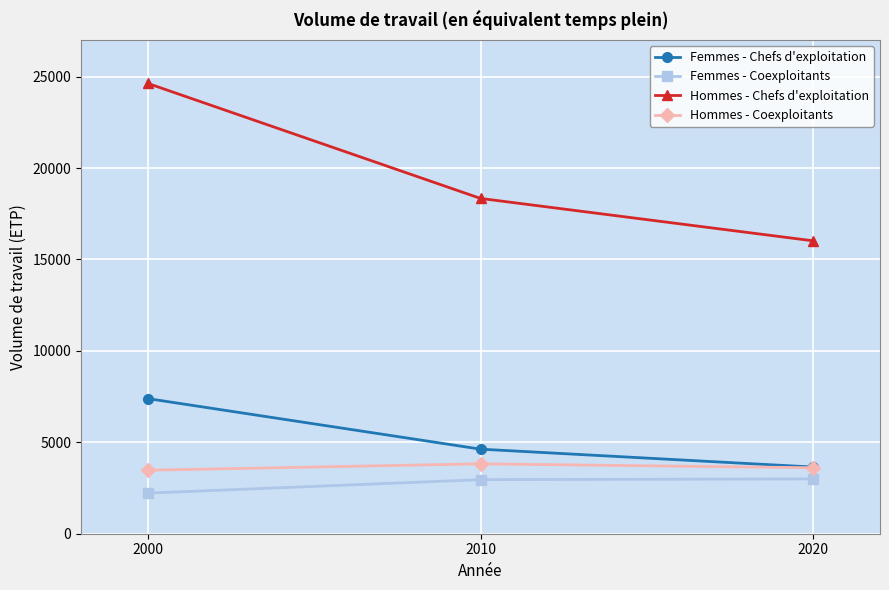

Which series has the largest total across all categories?

Hommes - Chefs d'exploitation